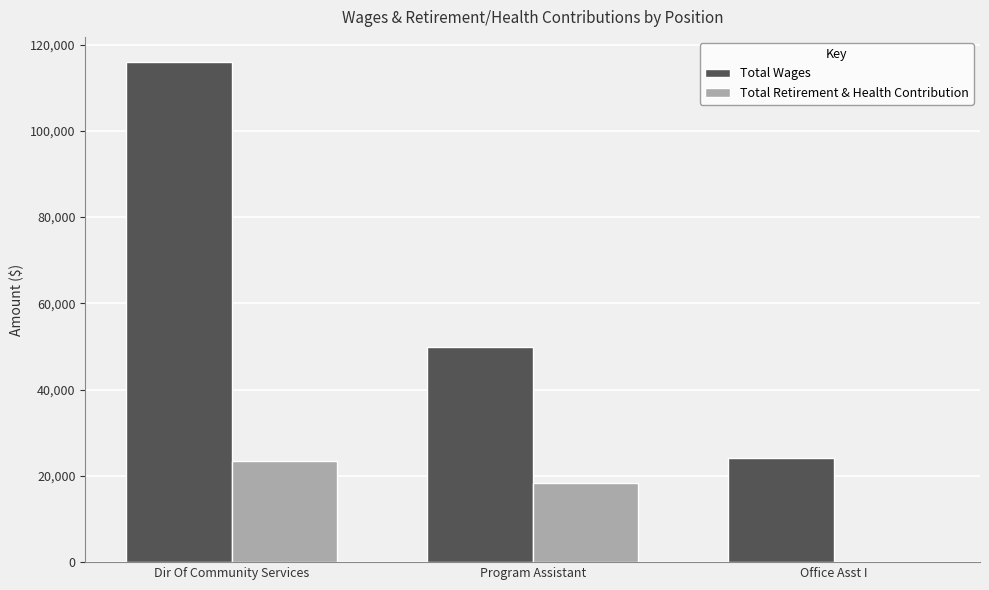

Which label corresponds to the largest value in the chart?

Dir Of Community Services